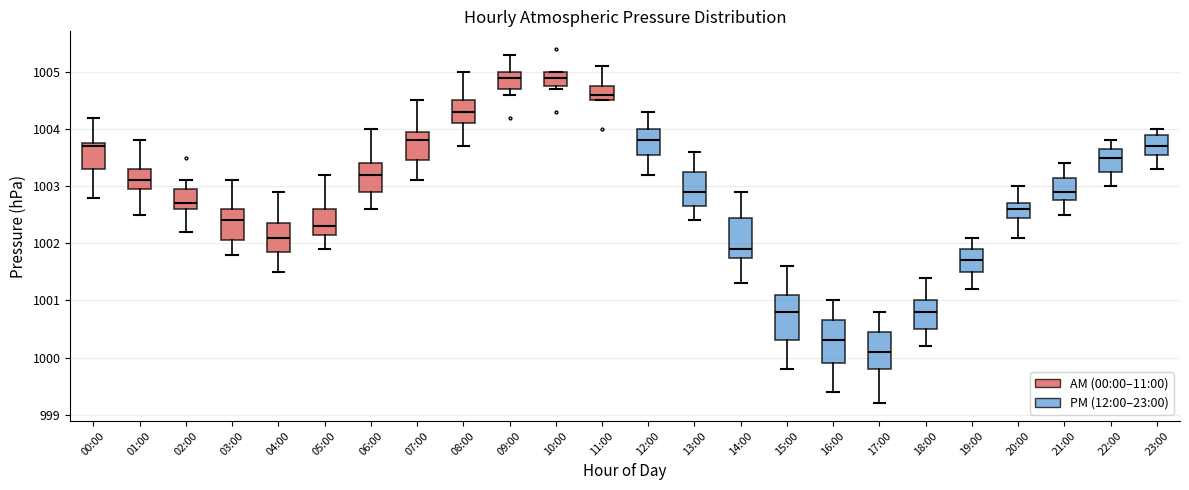

Where is the upper edge of the box for 06:00 on the y-axis? The values are not printed on the chart, so give them approximately, as read against the axis.

1003.4